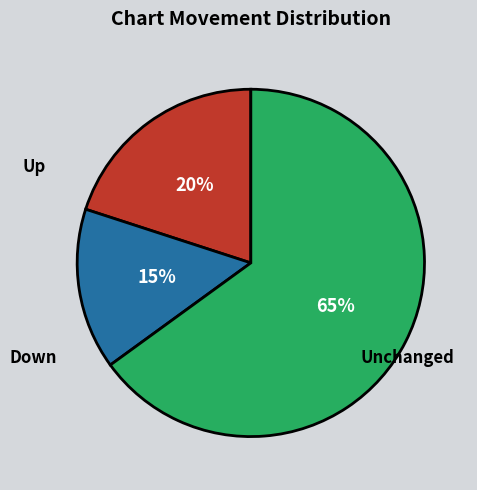

To the nearest percent, what is the difference between the Up and Down slice percentages?

5%